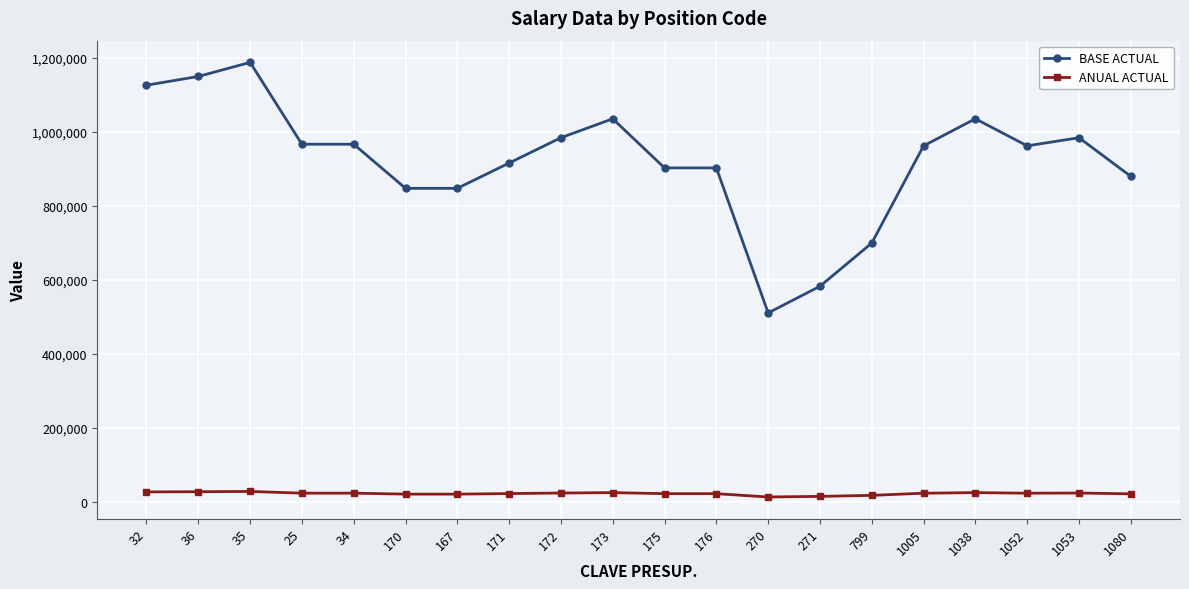

Is it true that BASE ACTUAL equals 446318.2 at 25?

False